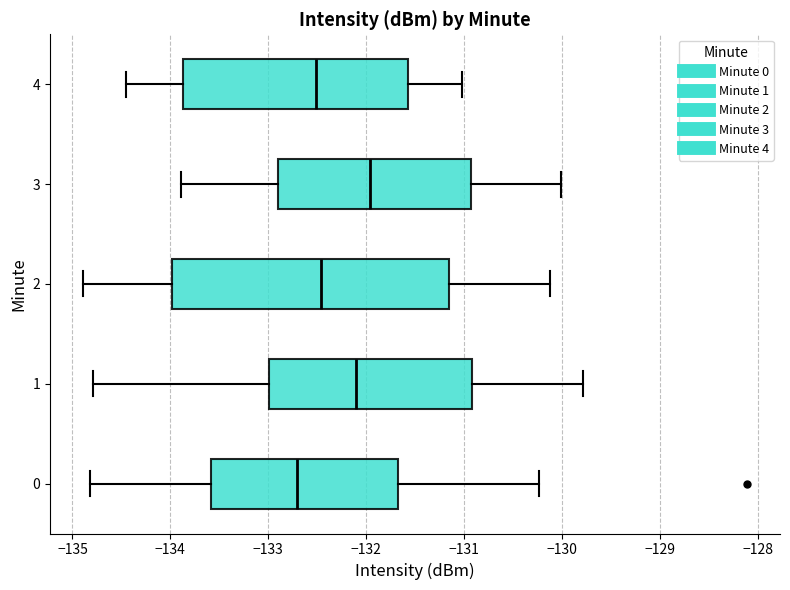

Reading bottom to top, transcribe this box plot: for each box, give where its median line is, the range the box spans, and where its two whiskers end, as read against the x-axis. The values are not printed on the chart, so give them approximately, as read against the axis.

0: median -132.7, box -133.6 to -131.7, whiskers -134.8 to -130.2
1: median -132.1, box -133.0 to -130.9, whiskers -134.8 to -129.8
2: median -132.5, box -134.0 to -131.2, whiskers -134.9 to -130.1
3: median -132.0, box -132.9 to -130.9, whiskers -133.9 to -130.0
4: median -132.5, box -133.9 to -131.6, whiskers -134.5 to -131.0